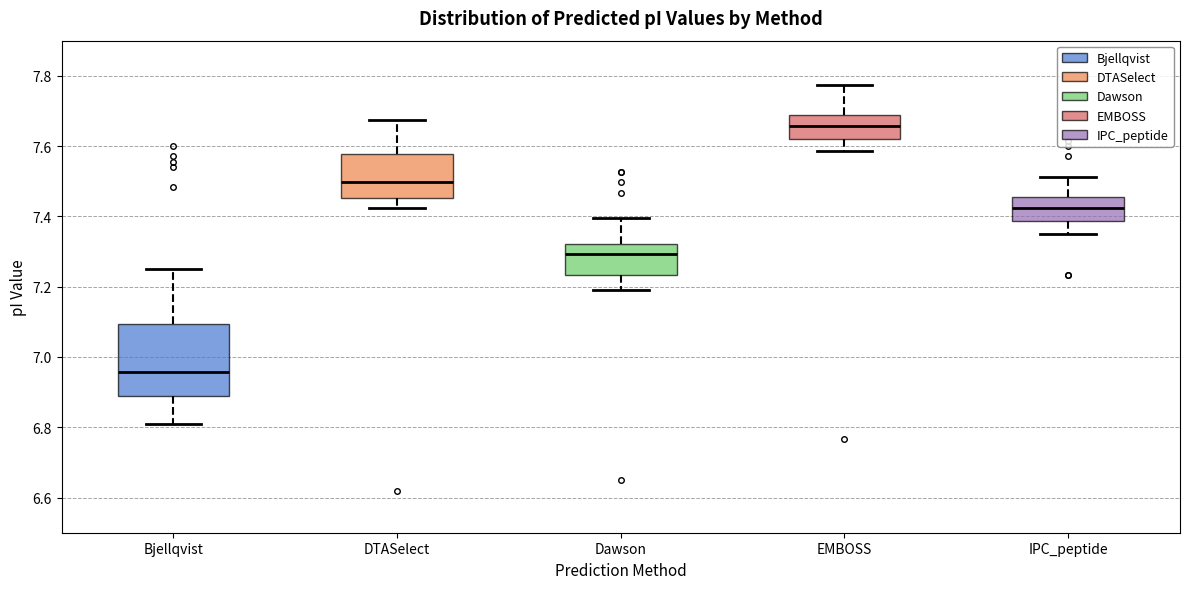

Reading left to right, read every box against the y-axis: the position of its median line, the range the box covers, and the ends of its whiskers. The values are not printed on the chart, so give them approximately, as read against the axis.

Bjellqvist: median 6.96, box 6.90 to 7.10, whiskers 6.82 to 7.24
DTASelect: median 7.50, box 7.46 to 7.58, whiskers 7.42 to 7.68
Dawson: median 7.30, box 7.24 to 7.32, whiskers 7.20 to 7.40
EMBOSS: median 7.66, box 7.62 to 7.68, whiskers 7.58 to 7.78
IPC_peptide: median 7.42, box 7.38 to 7.46, whiskers 7.36 to 7.52